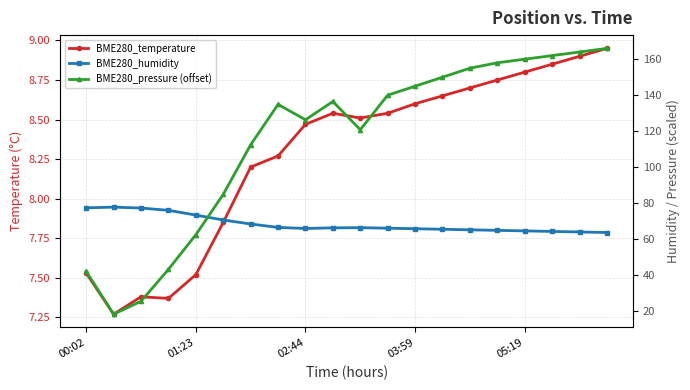

What is the spread (max minus min) of values at 15?

149.2